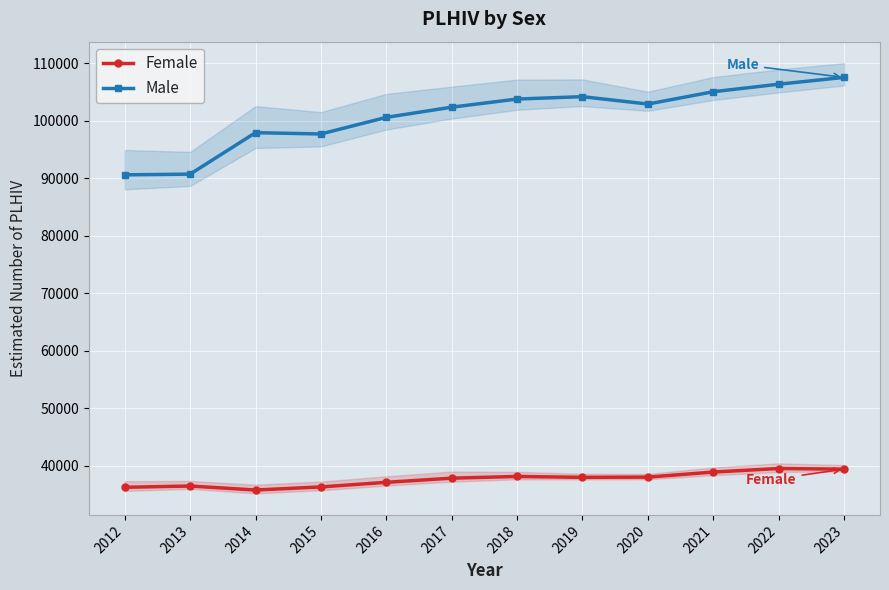

Rank the categories by Female value from lowest to highest.

2014, 2012, 2015, 2013, 2016, 2017, 2019, 2020, 2018, 2021, 2023, 2022